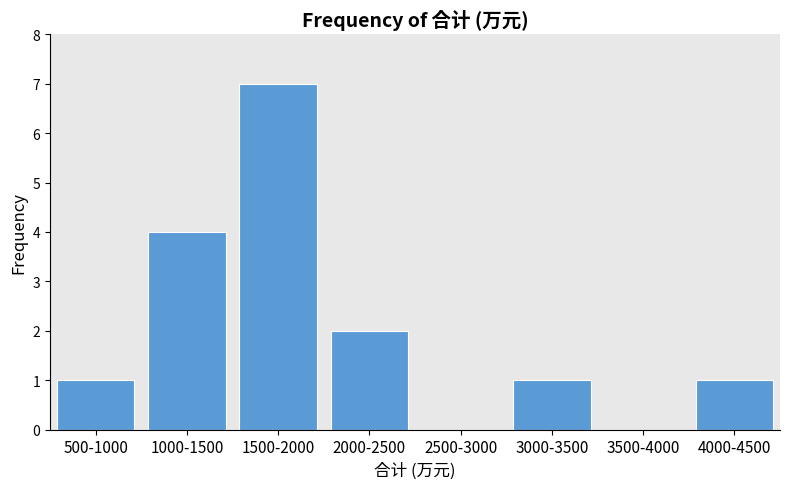

Reading left to right, list all the values displayed in this chart.

500-1000=1	1000-1500=4	1500-2000=7	2000-2500=2	2500-3000=0	3000-3500=1	3500-4000=0	4000-4500=1